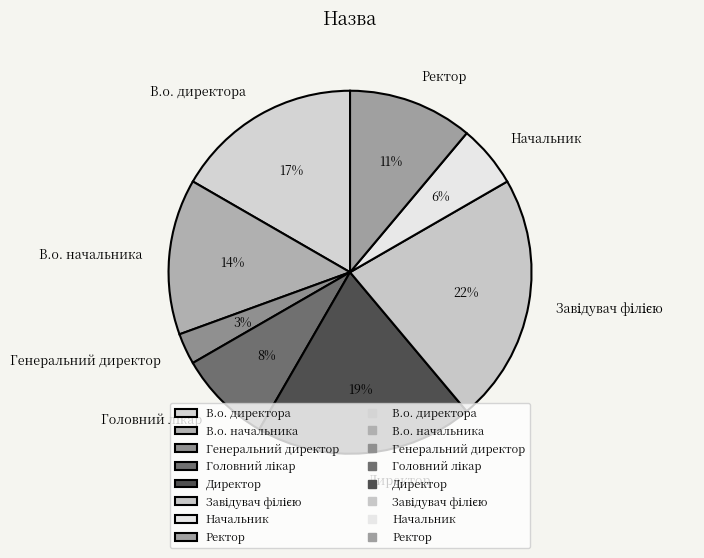

Which slice is the smallest?

Генеральний директор